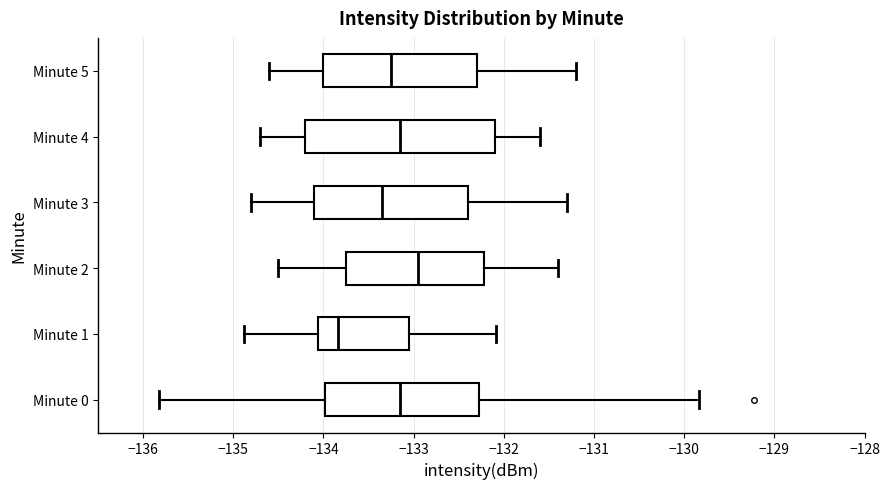

Comparing the boxes themselves (not the whiskers), which one is the widest?

Minute 4